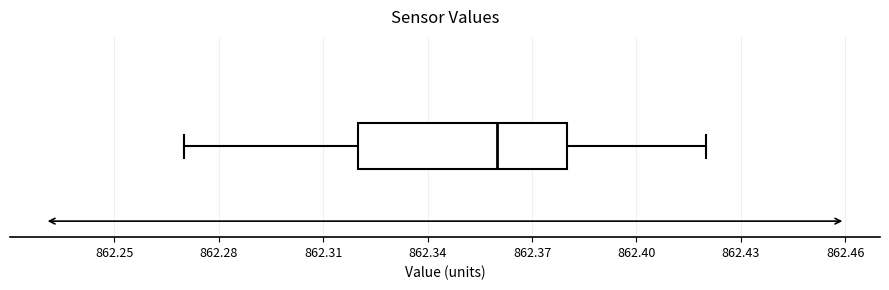

Read this box plot against the x-axis: the position of the median line, the range covered by the box, and the ends of both whiskers. The values are not printed on the chart, so give them approximately, as read against the axis.

median 862.36, box 862.32 to 862.38, whiskers 862.27 to 862.42